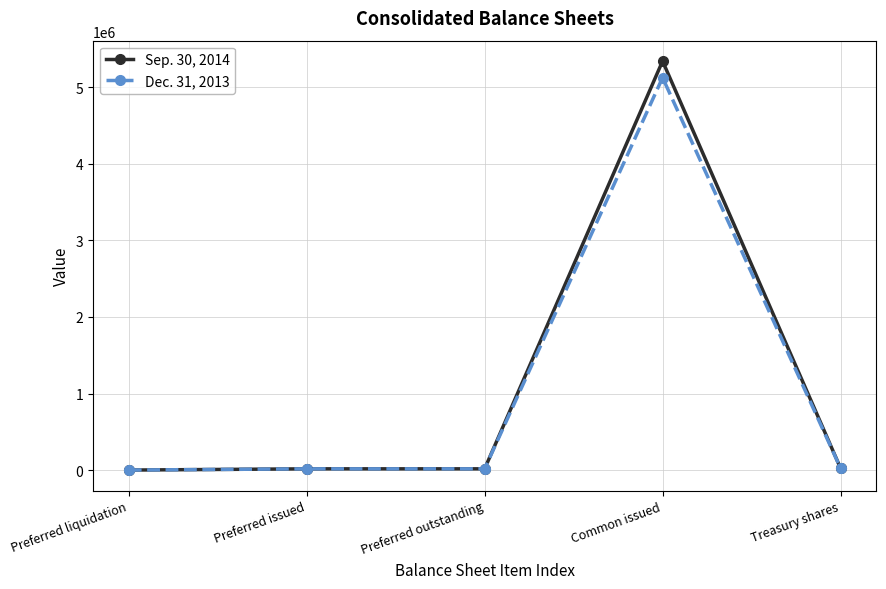

The Sep. 30, 2014 series shows 7121388 at Common issued. True or false?

False